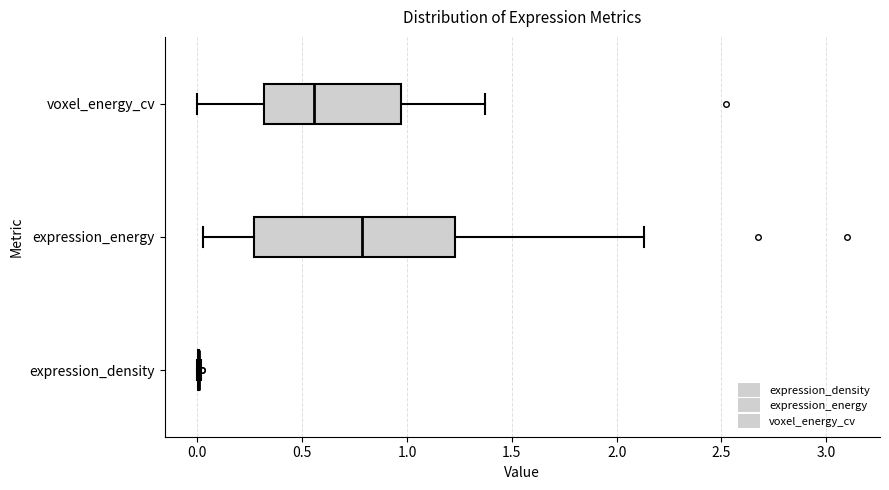

Where does the median line of the box for voxel_energy_cv sit on the x-axis? The values are not printed on the chart, so give them approximately, as read against the axis.

0.55